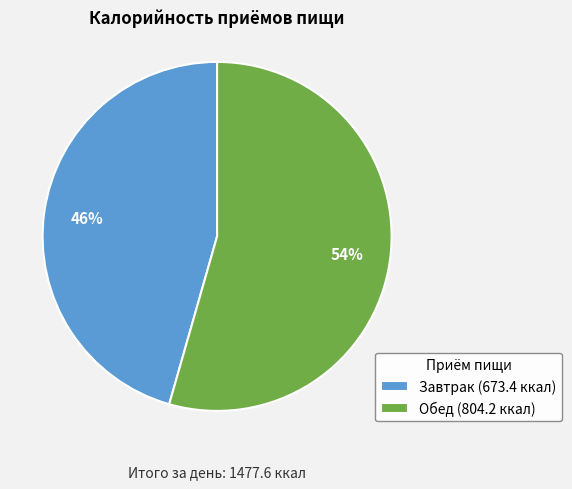

Count the number of slices in the pie.

2